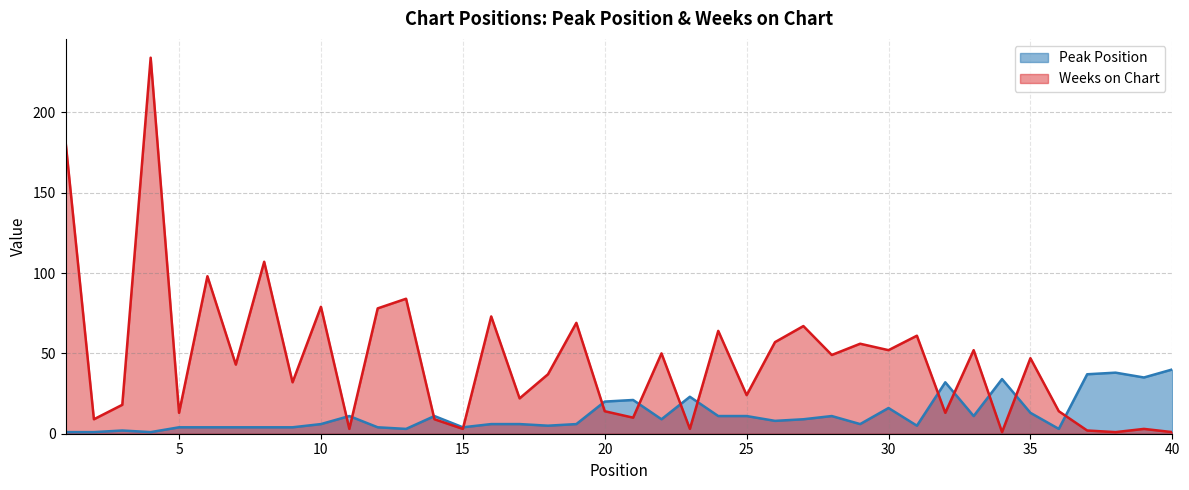

True or false: Weeks on Chart has more than 2 interior local peaks.

True